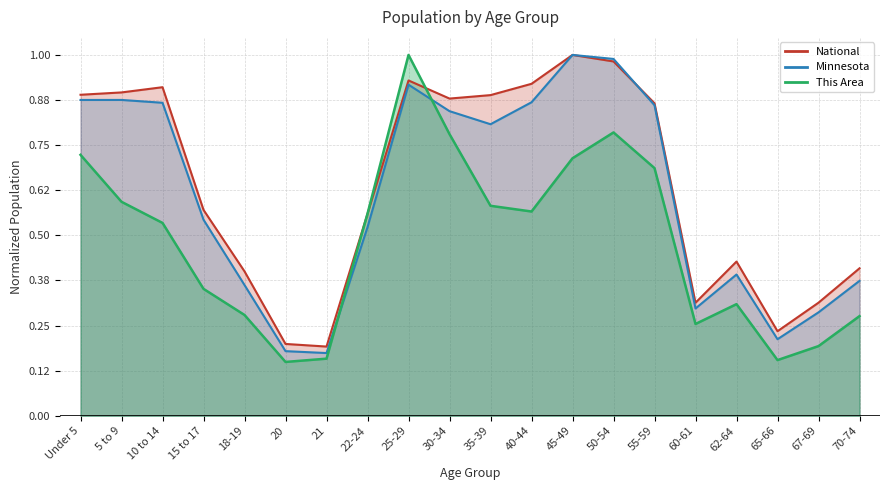

List the series in order of their peak value, lowest first.

This Area, Minnesota, National